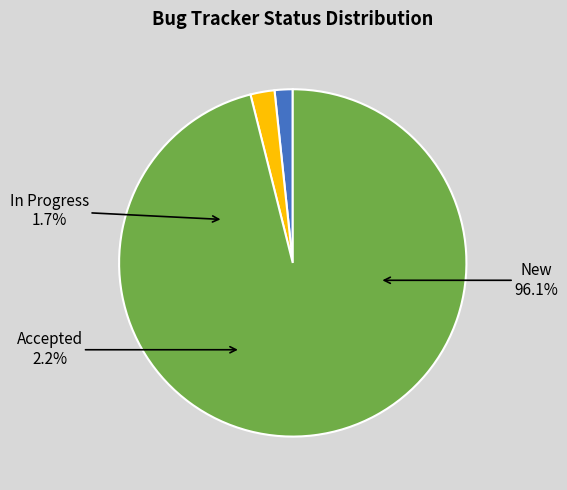

What portion of the pie excludes Accepted?

97.8%